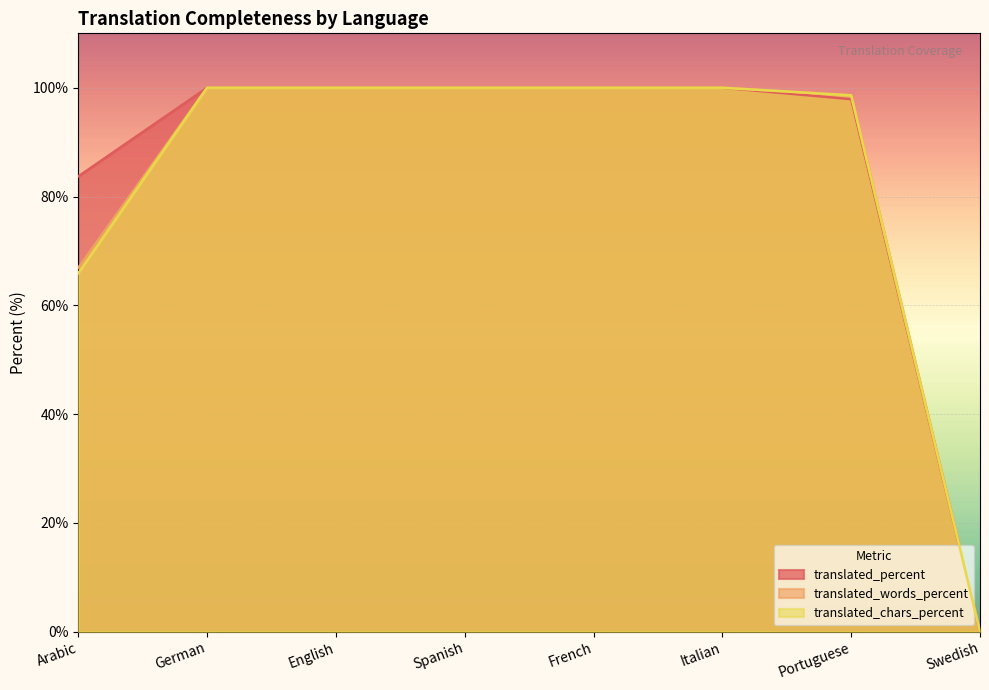

Is the value of translated_chars_percent at Spanish greater than the value of translated_words_percent at Italian?

No